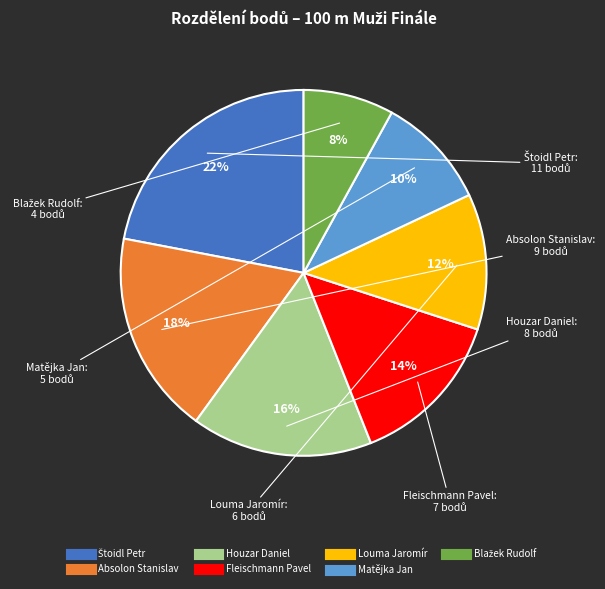

To the nearest percent, what is the difference between the largest and smallest slice percentages?

14%